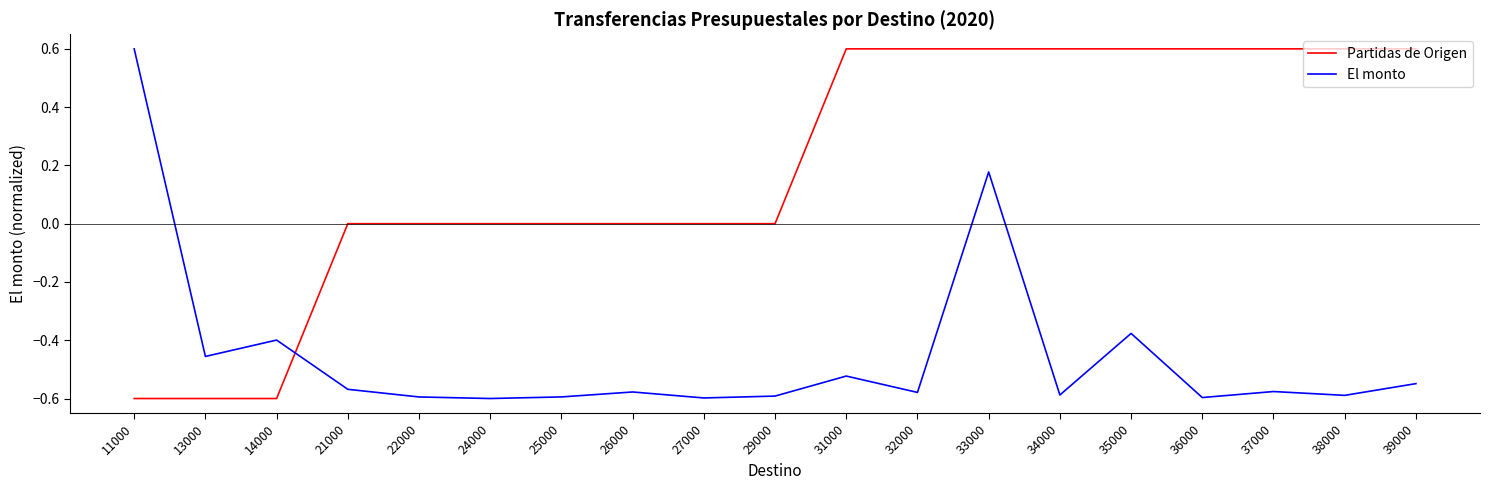

List the series in order of their overall mean, lowest first.

El monto, Partidas de Origen